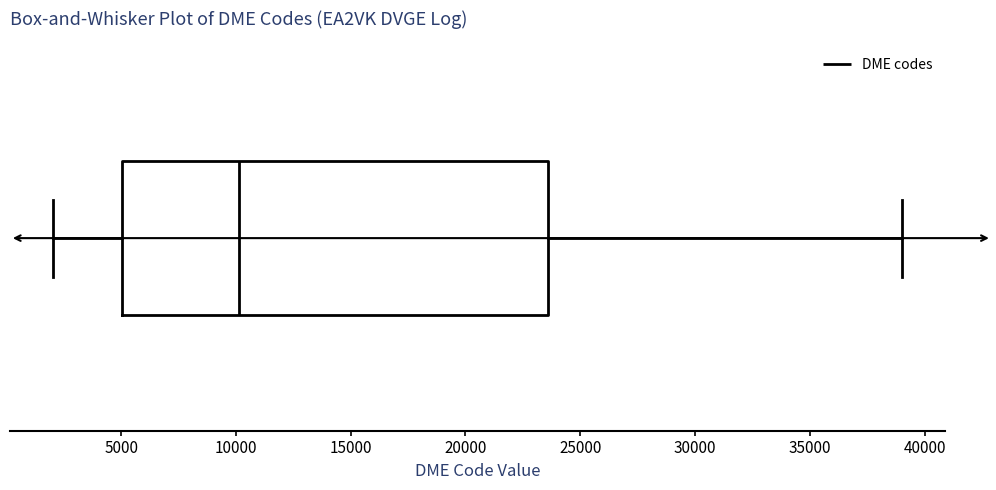

Transcribe this box plot: give where the median line is, the range the box spans, and where the two whiskers end, as read against the x-axis. The values are not printed on the chart, so give them approximately, as read against the axis.

median 10000, box 5000 to 23500, whiskers 2000 to 39000